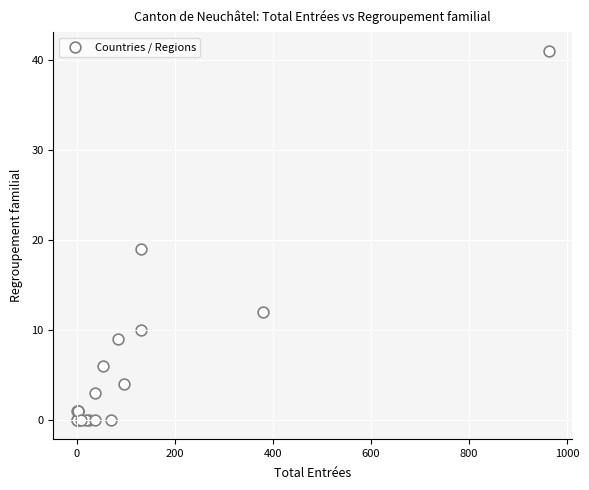

What Y value in the scatter plot is closest to 20?

19